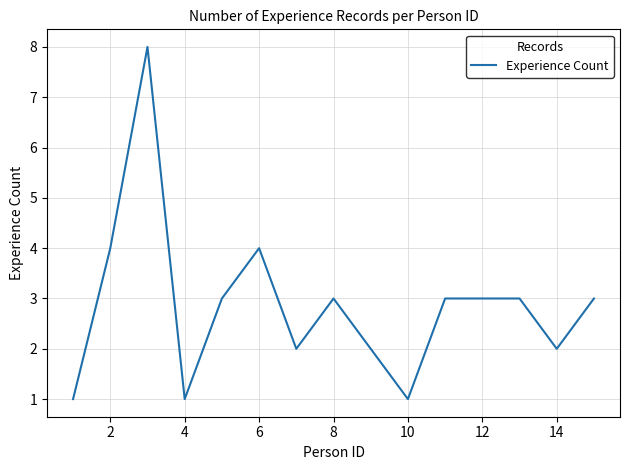

What is the difference between the maximum and minimum values?

7